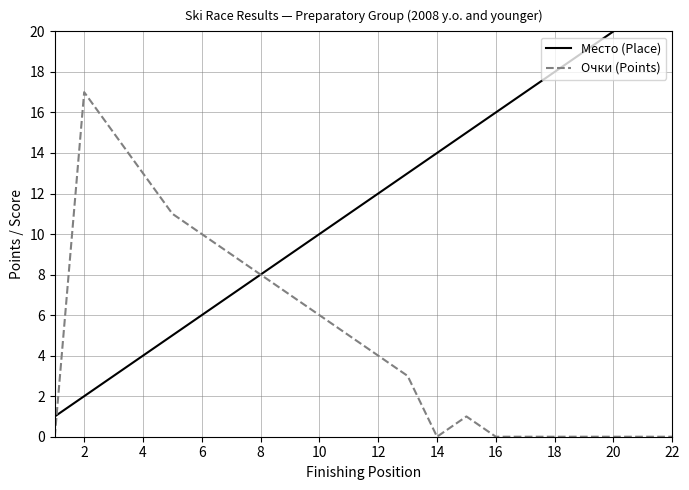

List the series in order of their overall mean, highest first.

Место (Place), Очки (Points)